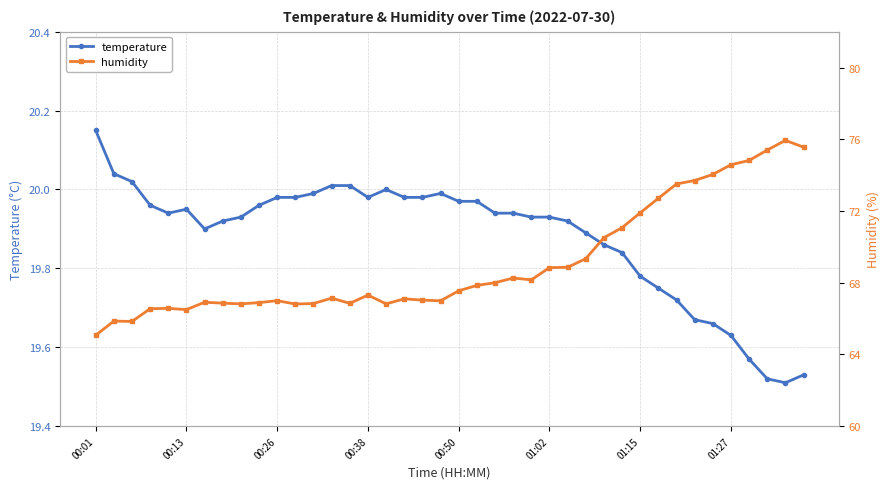

Which category has the highest value in the temperature series?

00:01